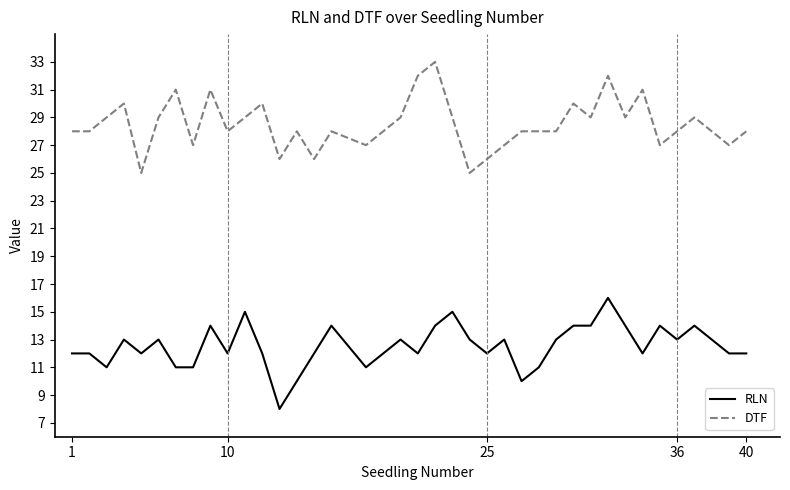

Rank the series by their maximum value, from lowest to highest.

RLN, DTF